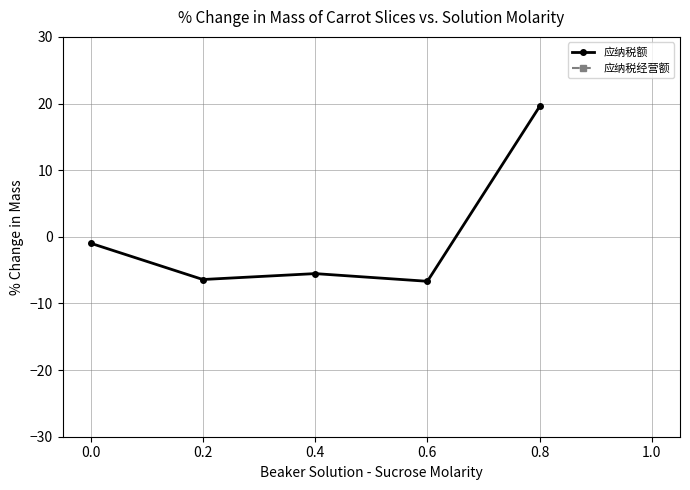

Does the chart display data point markers on the line(s)?

Yes